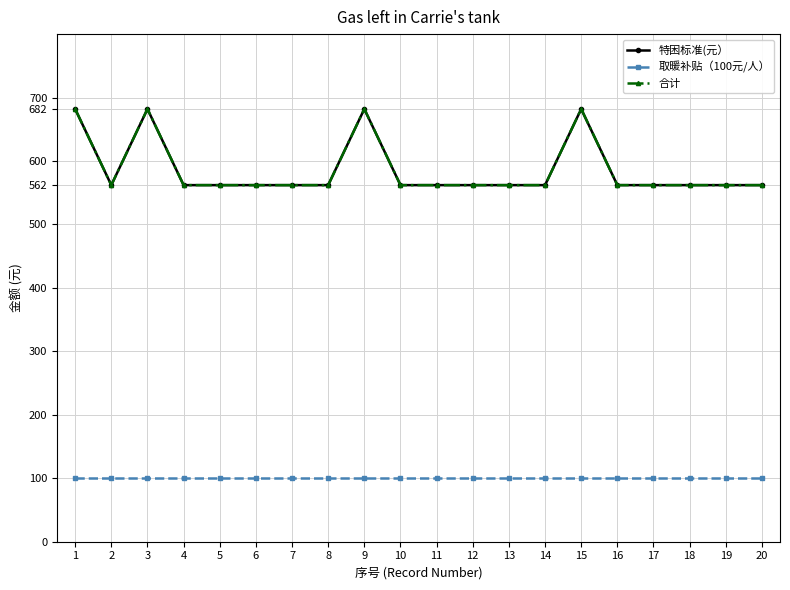

The 取暖补贴（100元/人） series shows 100 at 3. True or false?

True